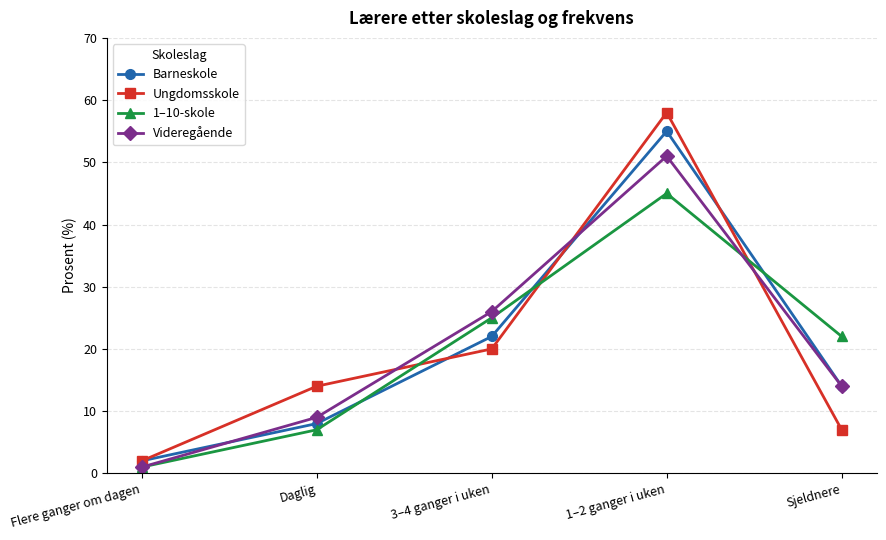

True or false: Videregående has more than 0 interior local peaks.

True